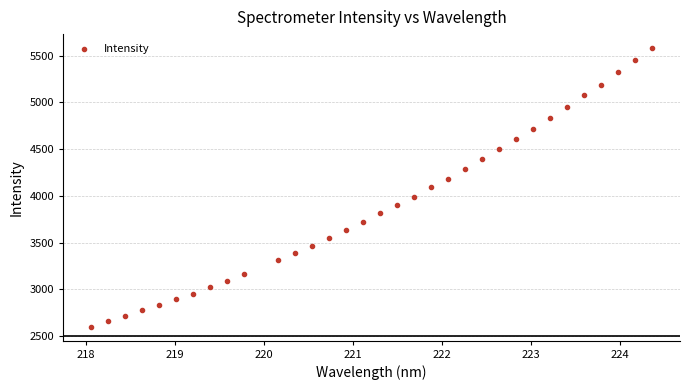

What is the range of X values (max minus min)?

6.3